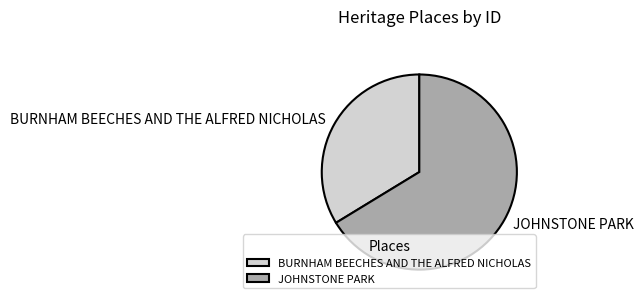

Do JOHNSTONE PARK and BURNHAM BEECHES AND THE ALFRED NICHOLAS together represent more than half of the pie?

Yes